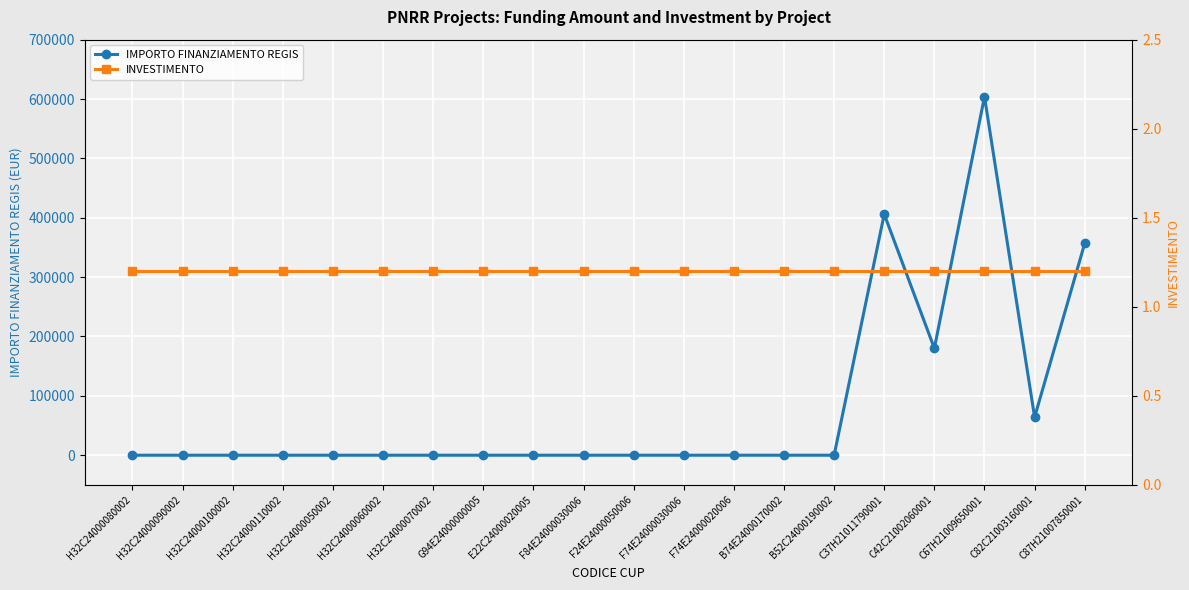

The IMPORTO FINANZIAMENTO REGIS series shows 0.0 at E22C24000020005. True or false?

True